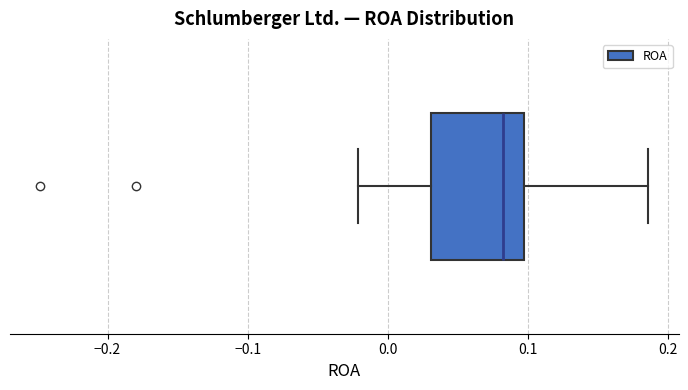

Transcribe this box plot: give where the median line is, the range the box spans, and where the two whiskers end, as read against the x-axis. The values are not printed on the chart, so give them approximately, as read against the axis.

median 0.08, box 0.03 to 0.10, whiskers -0.02 to 0.19